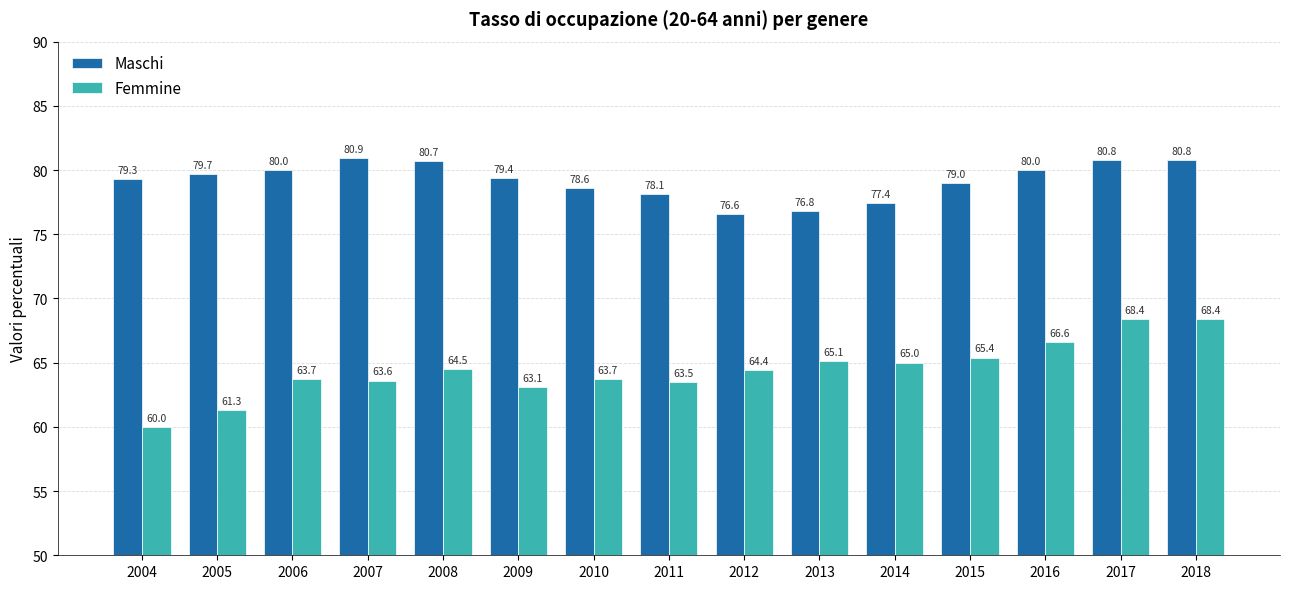

Rank the series at 2005 from lowest to highest value.

Femmine, Maschi